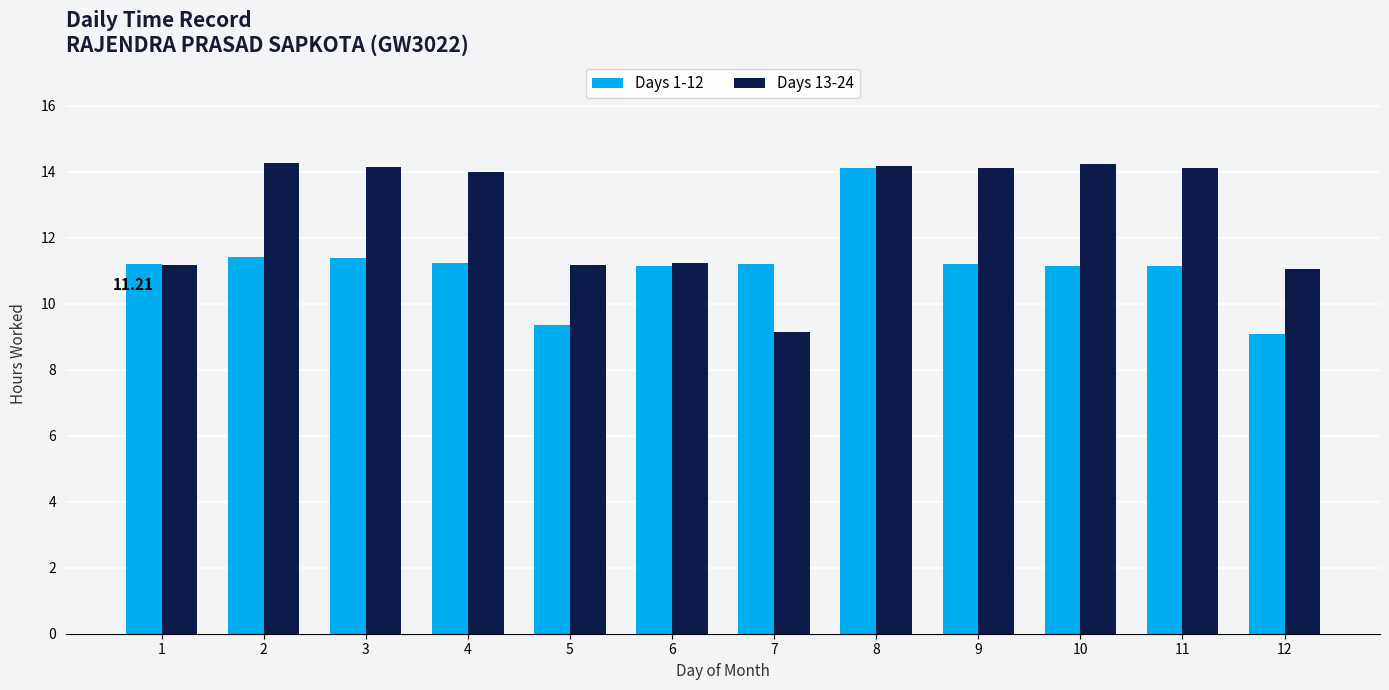

Is it true that Days 1-12 equals 11.4 at 2?

True